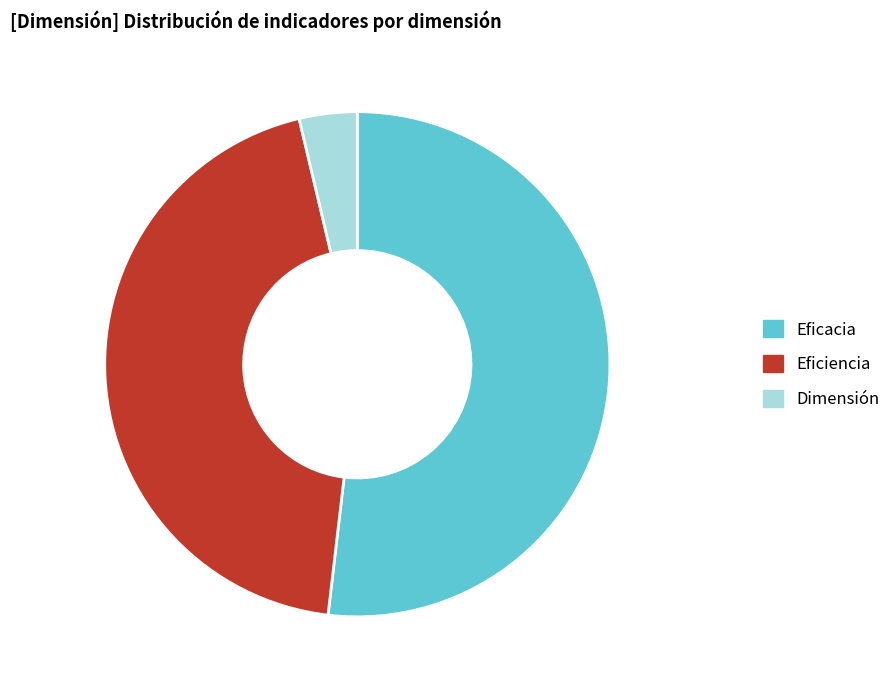

Which category has the smallest portion of the pie?

Dimensión